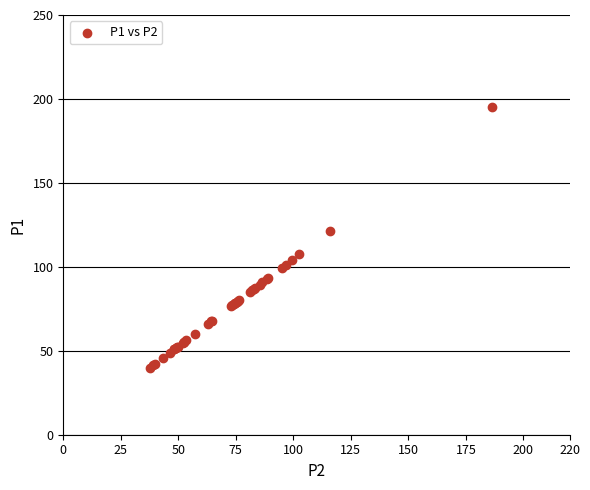

What Y value in the scatter plot is closest to 117?

121.4